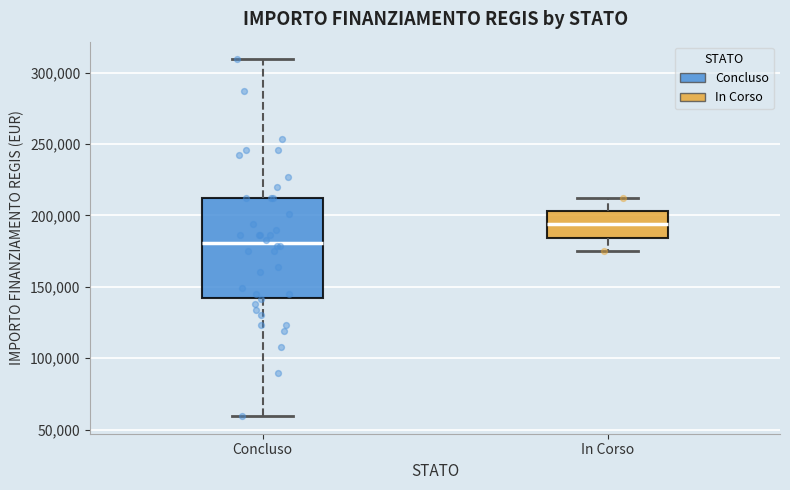

Where does the upper whisker of the box for In Corso end on the y-axis? The values are not printed on the chart, so give them approximately, as read against the axis.

210000